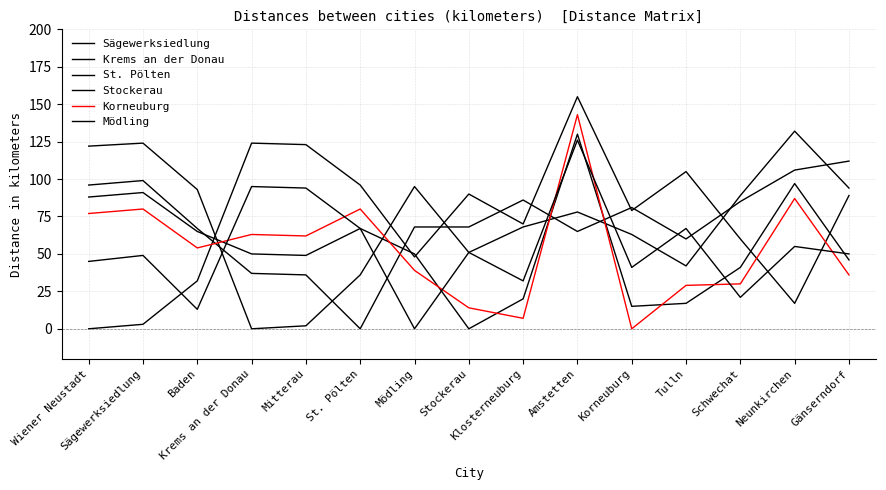

At Amstetten, list the series in order from largest to smallest.

Sägewerksiedlung, Korneuburg, Stockerau, Mödling, Krems an der Donau, St. Pölten